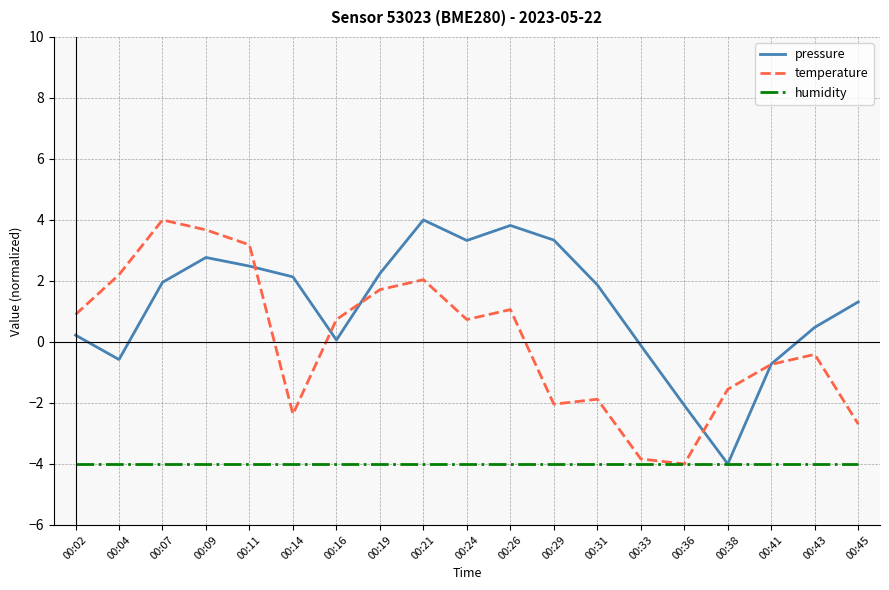

List the series in order of their overall mean, highest first.

pressure, temperature, humidity